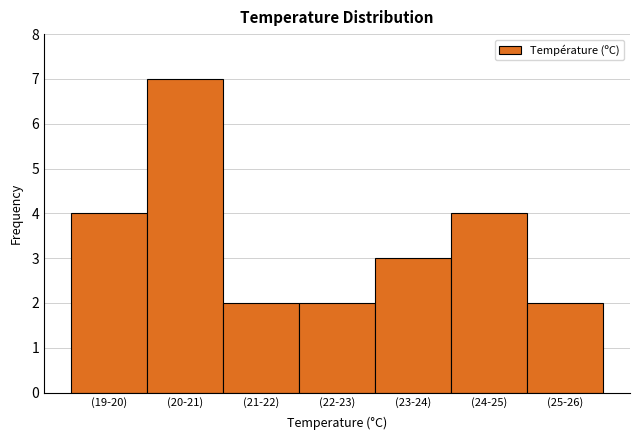

Reading left to right, extract all data points from this chart.

(19-20)=4	(20-21)=7	(21-22)=2	(22-23)=2	(23-24)=3	(24-25)=4	(25-26)=2